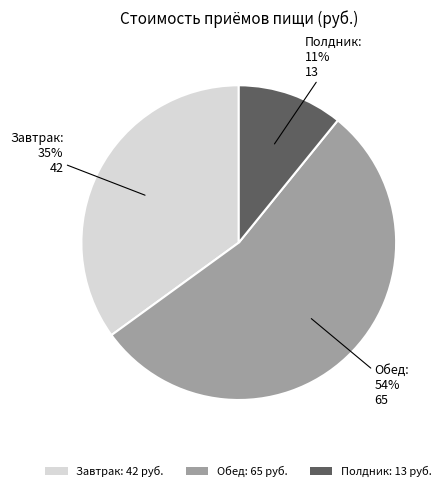

Rank the categories by value from highest to lowest.

Обед, Завтрак, Полдник